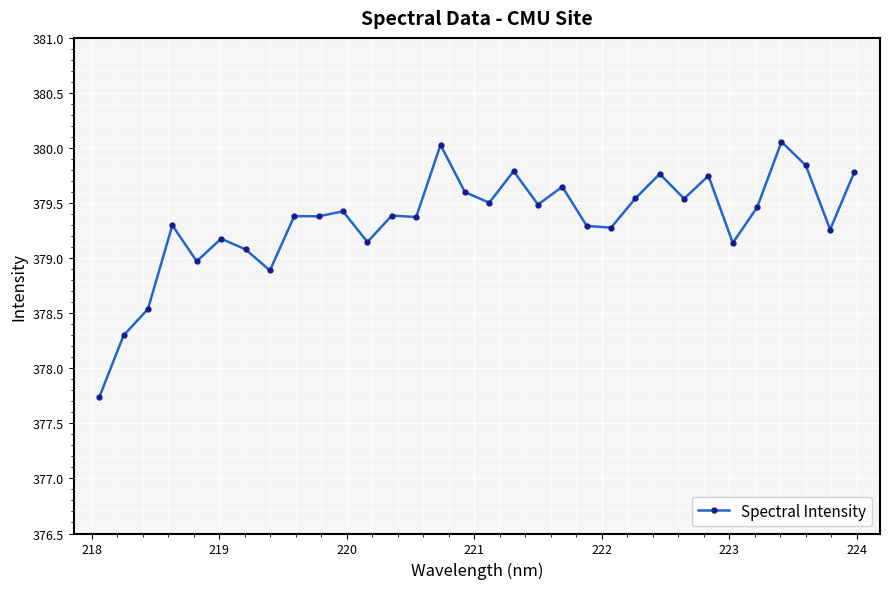

Is this an area chart (filled region under the line)?

No